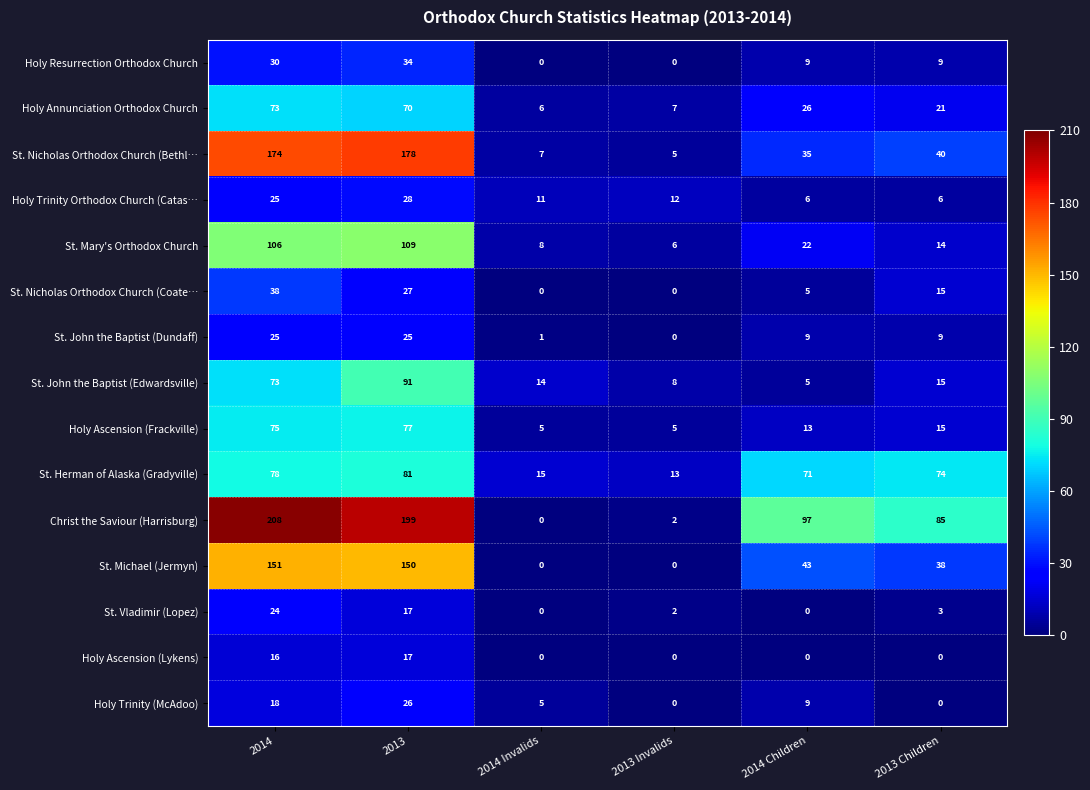

What is the average value of the St. Nicholas Orthodox Church (Coate… series?

14